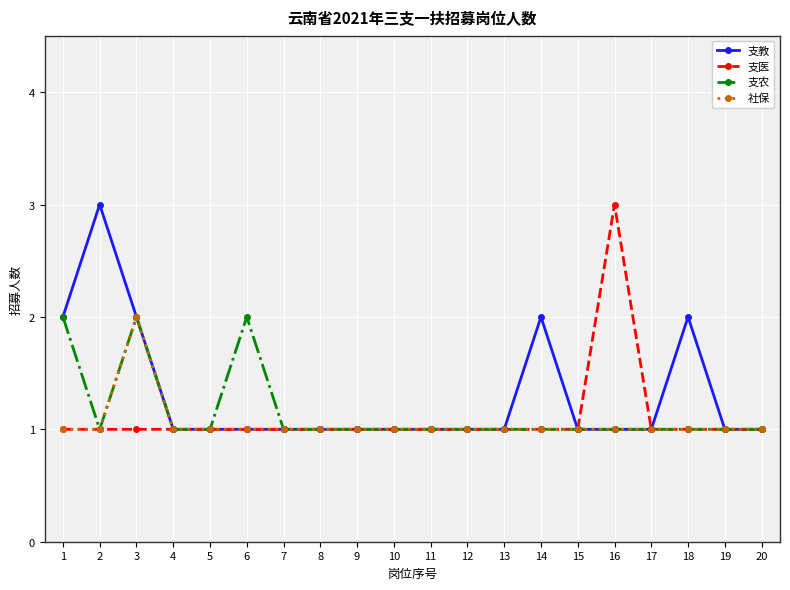

What is the sum of the 支教 values at 14 and 4?

3